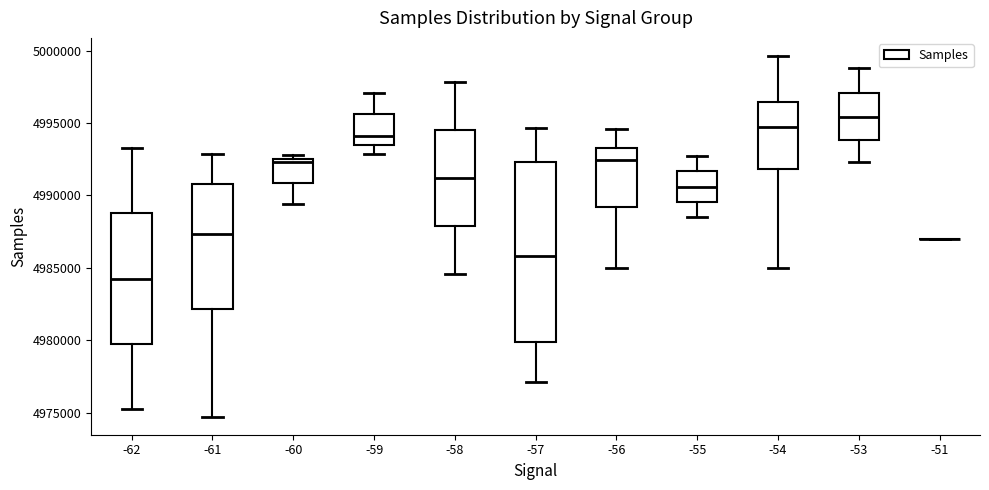

Where is the lower edge of the box at x = -58 on the y-axis? The values are not printed on the chart, so give them approximately, as read against the axis.

4988000